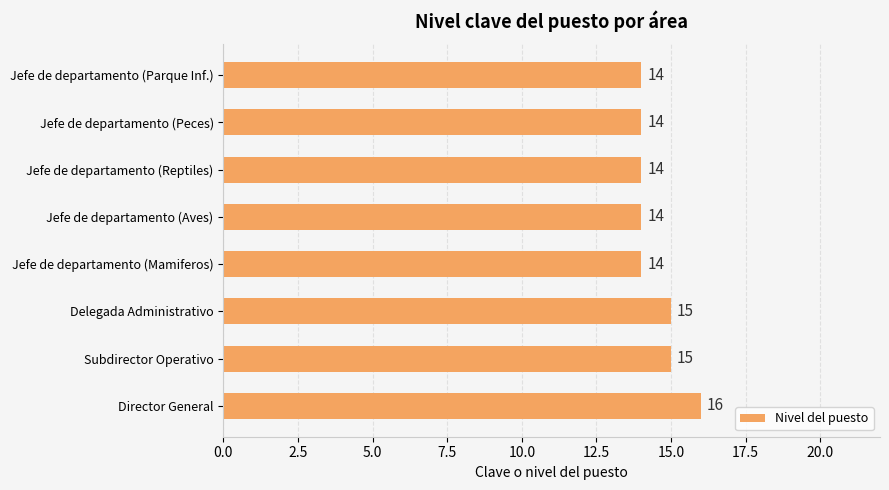

What is the smallest value displayed?

14